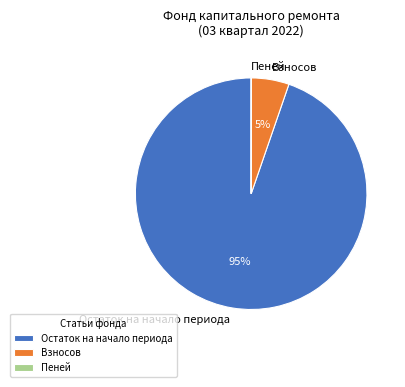

Which category has the biggest portion of the pie?

Остаток на начало периода